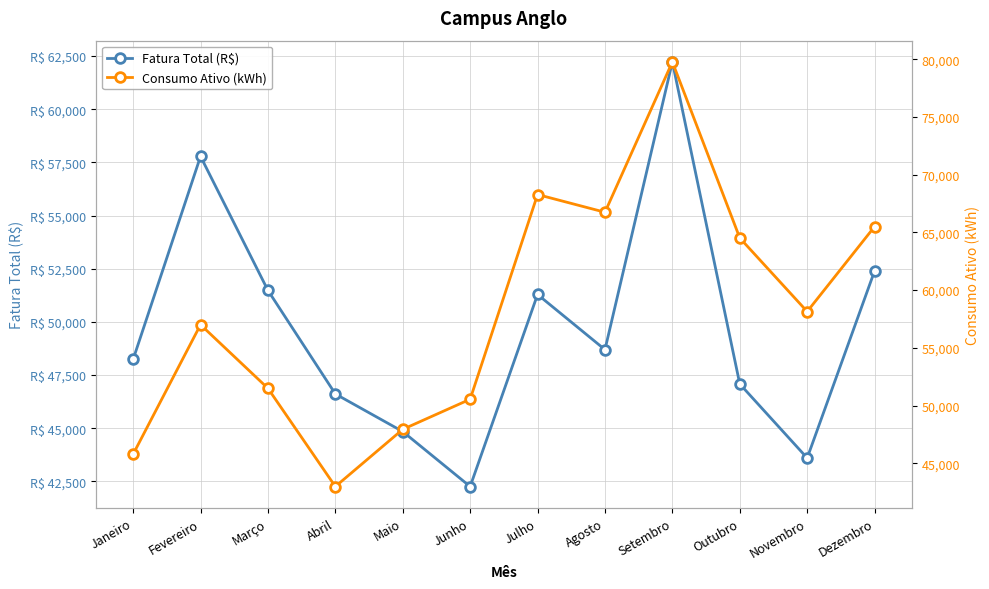

List the labels in order of Consumo Ativo (kWh) value, smallest first.

Abril, Janeiro, Maio, Junho, Março, Fevereiro, Novembro, Outubro, Dezembro, Agosto, Julho, Setembro